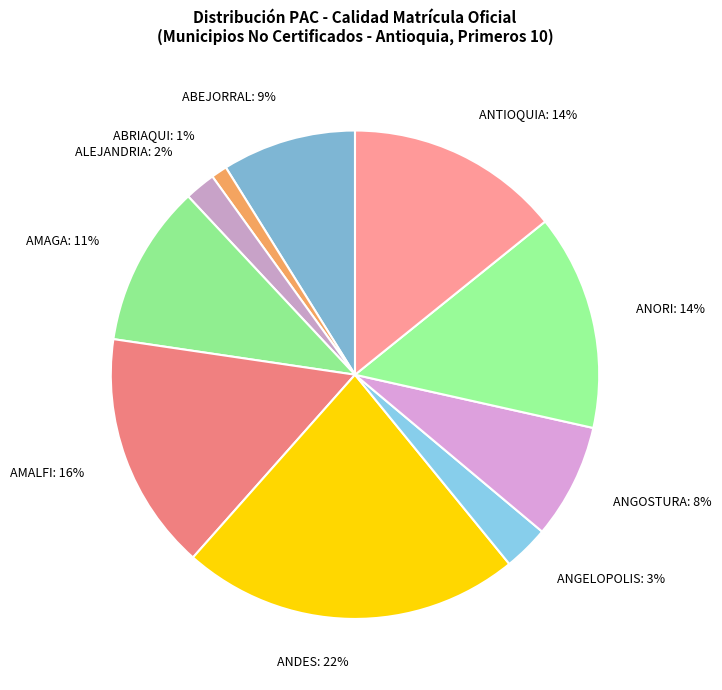

How many slices are in this pie chart?

10